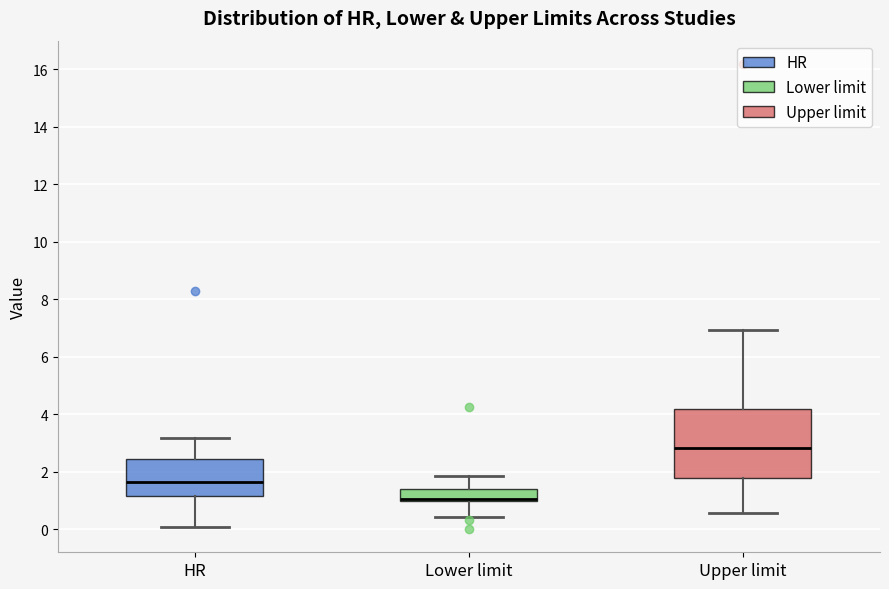

Reading left to right, read every box against the y-axis: the position of its median line, the range the box covers, and the ends of its whiskers. The values are not printed on the chart, so give them approximately, as read against the axis.

HR: median 1.6, box 1.2 to 2.4, whiskers 0.0 to 3.2
Lower limit: median 1.0 (drawn on the box's lower edge), box 1.0 to 1.4, whiskers 0.4 to 1.8
Upper limit: median 2.8, box 1.8 to 4.2, whiskers 0.6 to 7.0